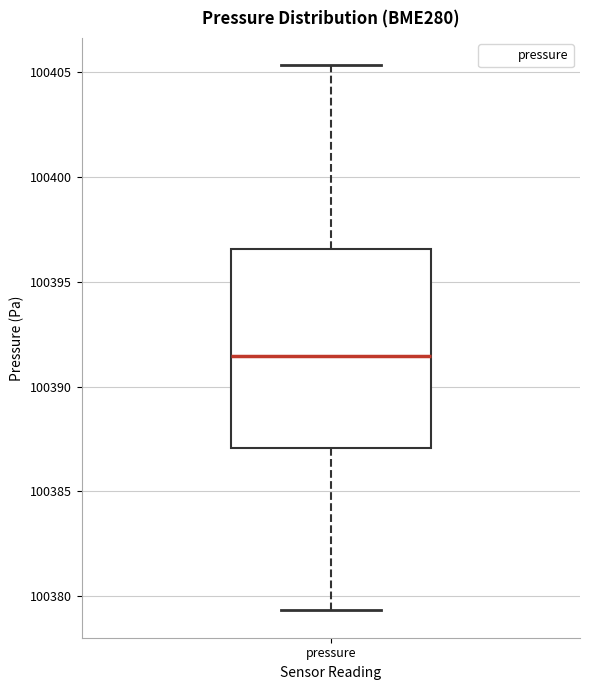

Where does the lower whisker of the box for pressure end on the y-axis? The values are not printed on the chart, so give them approximately, as read against the axis.

100379.5